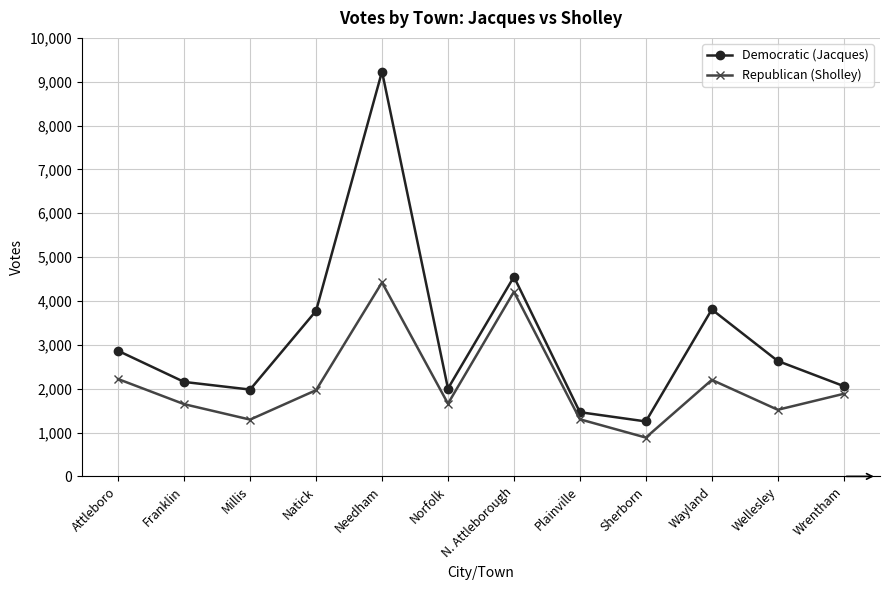

Does the chart have visible grid lines?

Yes